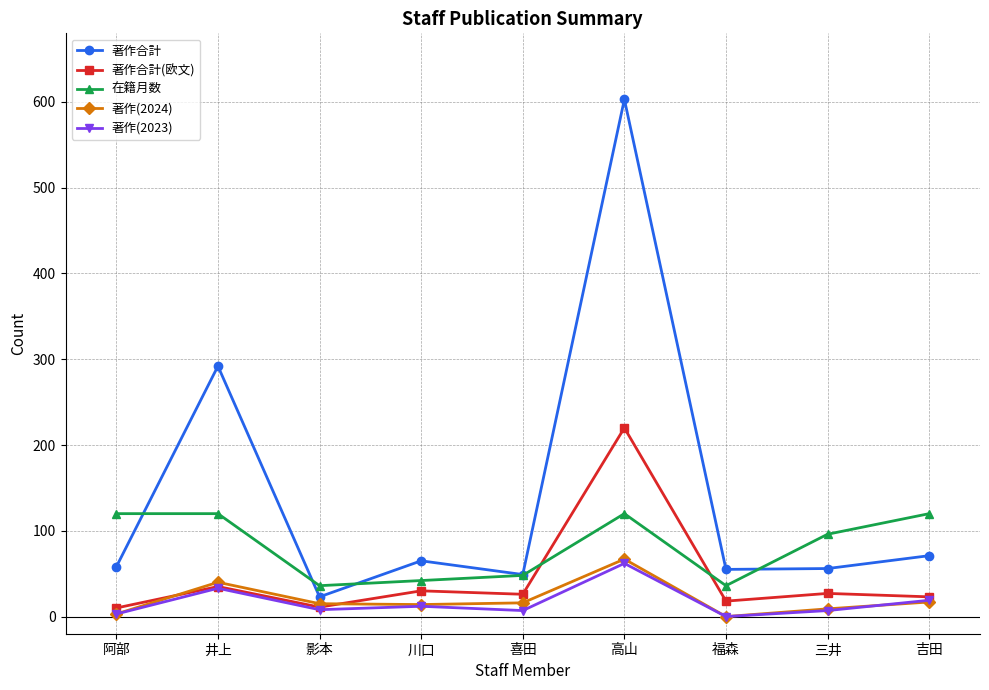

The value of 著作合計 at 三井 is 56. True or false?

True